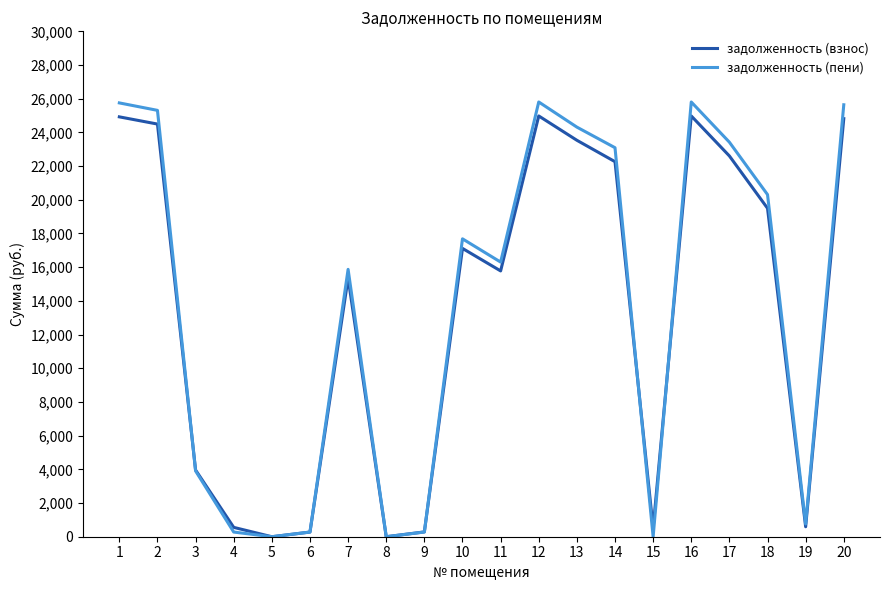

Where is задолженность (взнос) nearest to the value 12488?

7